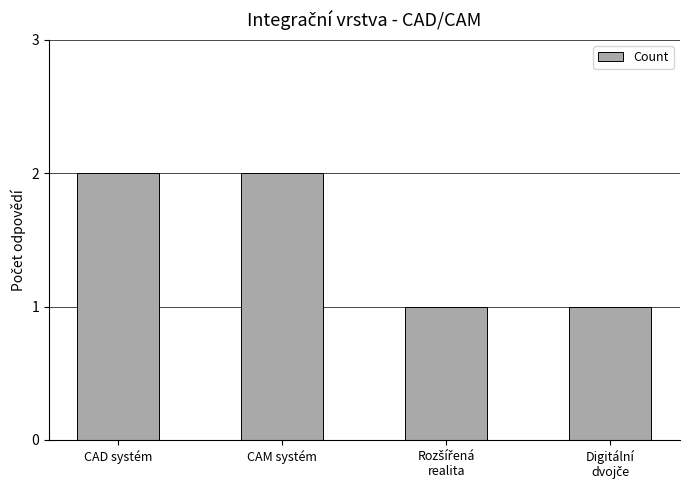

What is the sum of all values?

6